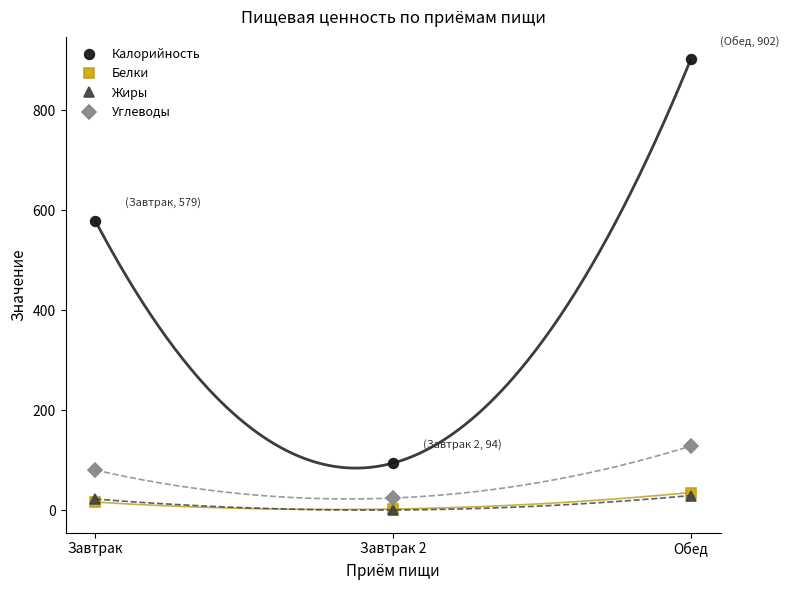

At which label is Белки closest to 18?

Завтрак